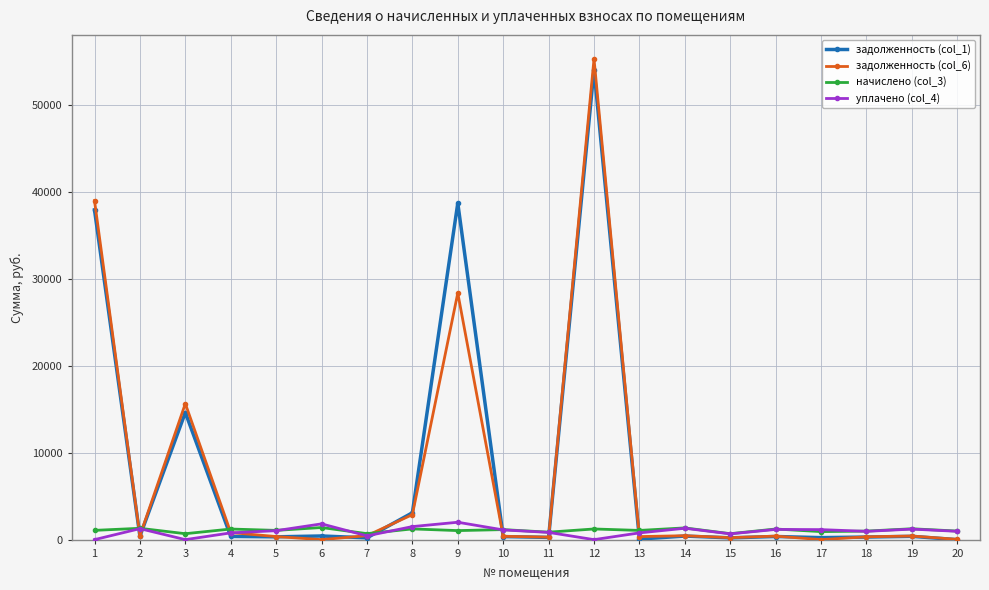

True or false: уплачено (col_4) has more than 2 interior local peaks.

True